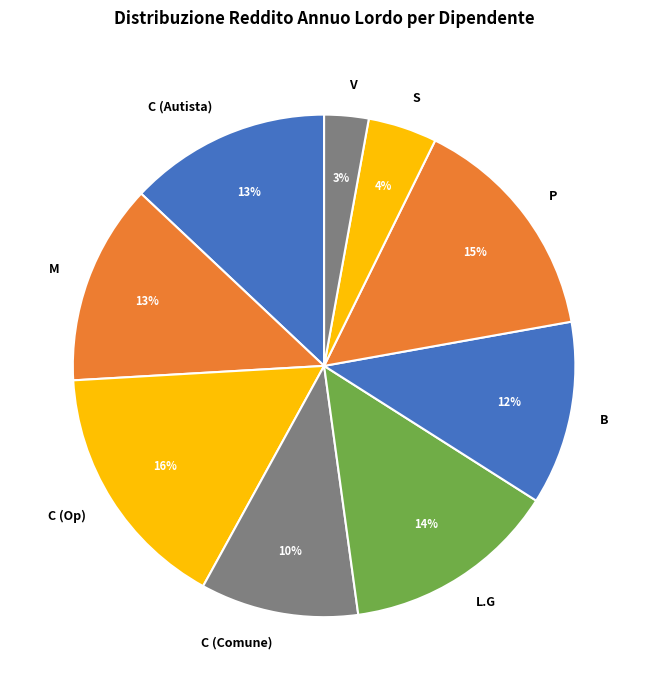

To the nearest percent, what is the combined percentage of C (Op) and B?

28%